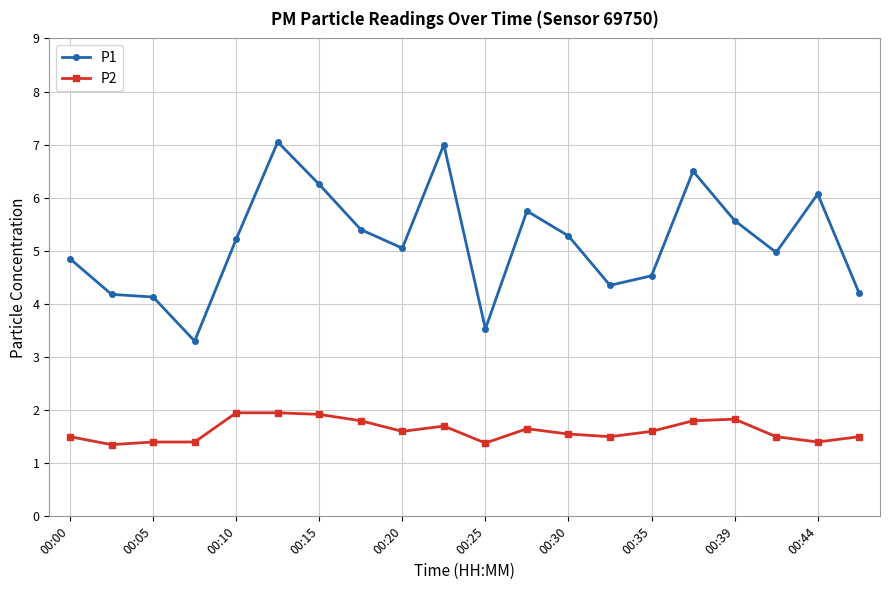

True or false: P2 has more than 0 interior local peaks.

True